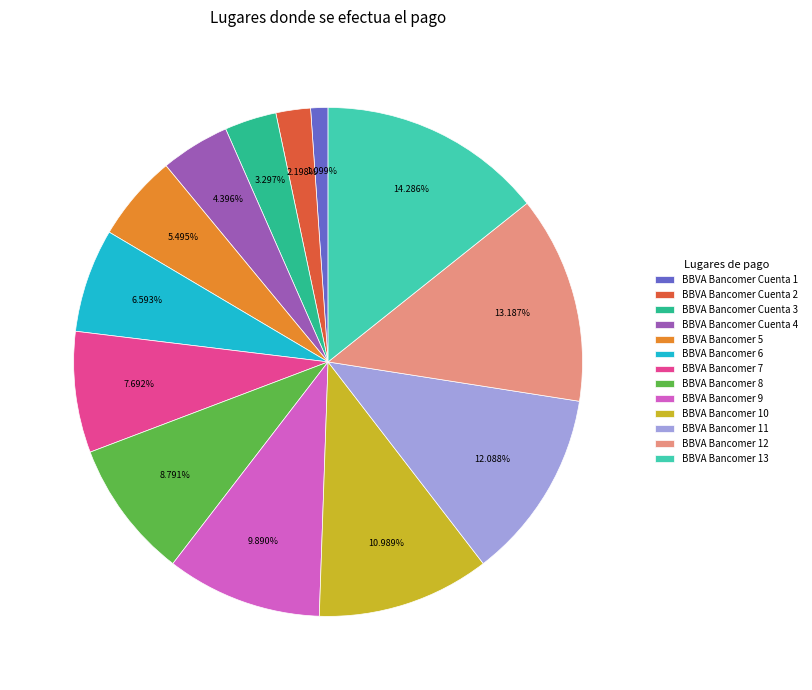

To the nearest percent, what portion does BBVA Bancomer 12 represent?

13%